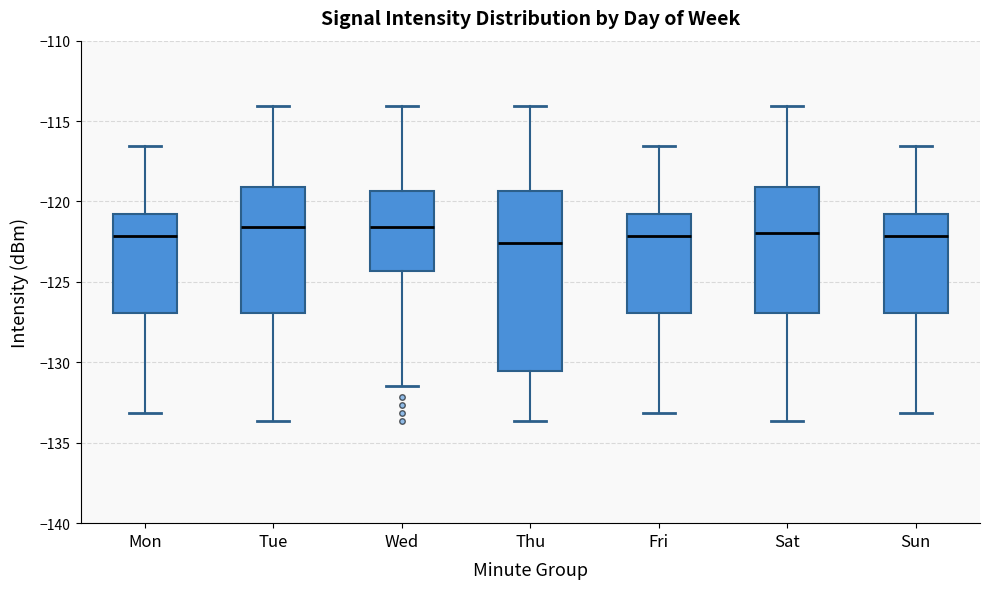

Where is the upper edge of the box for Tue on the y-axis? The values are not printed on the chart, so give them approximately, as read against the axis.

-119.0